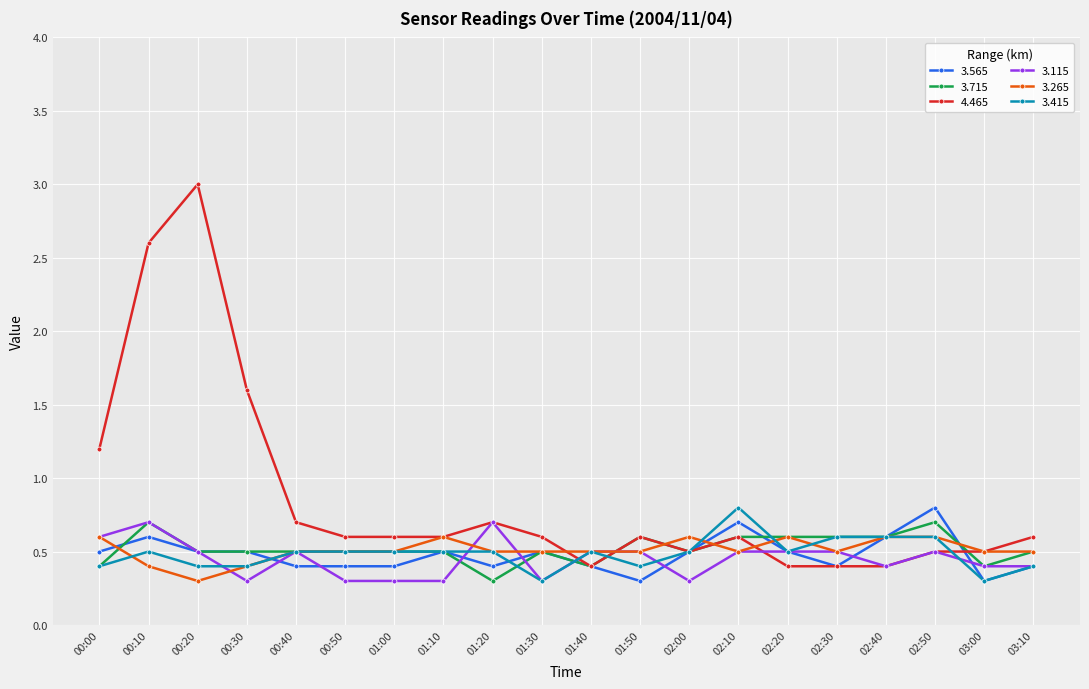

What is the difference between the highest and lowest values at 00:40?

0.3